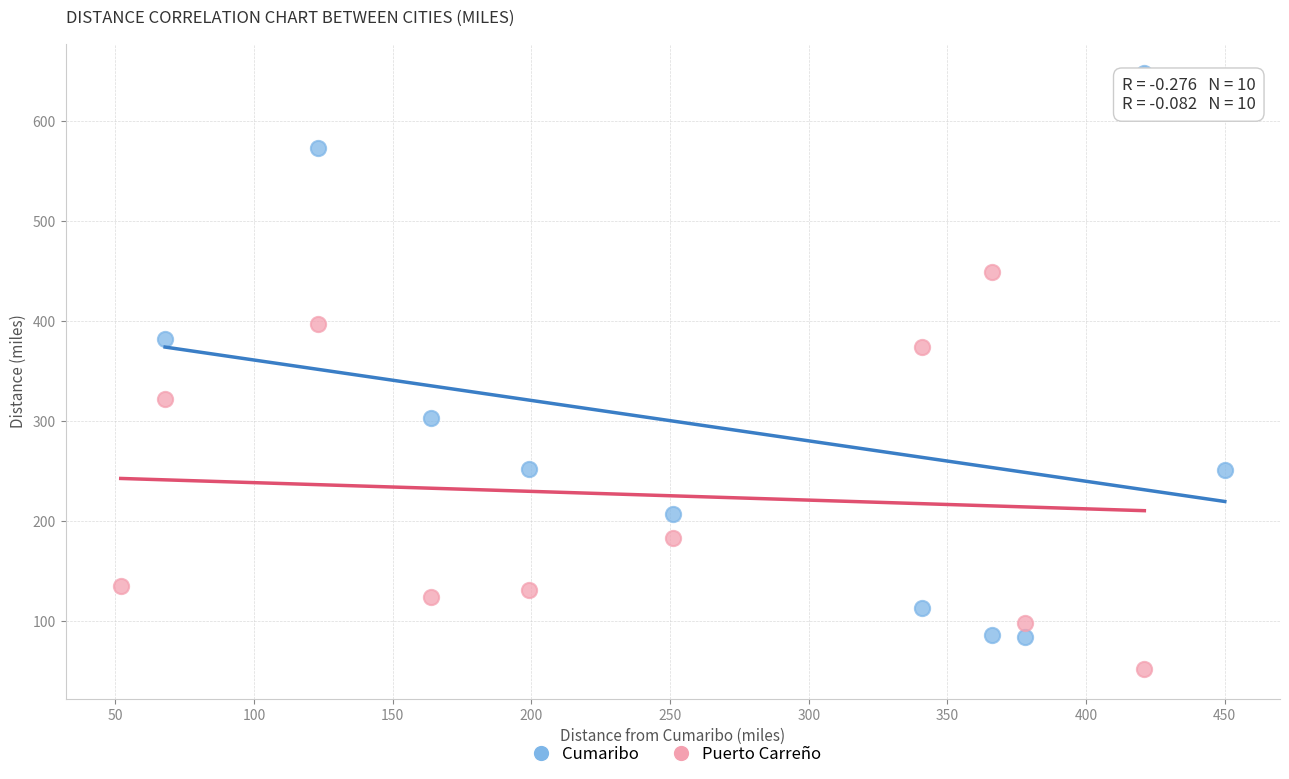

Which series has the largest Y range (max minus min)?

Cumaribo